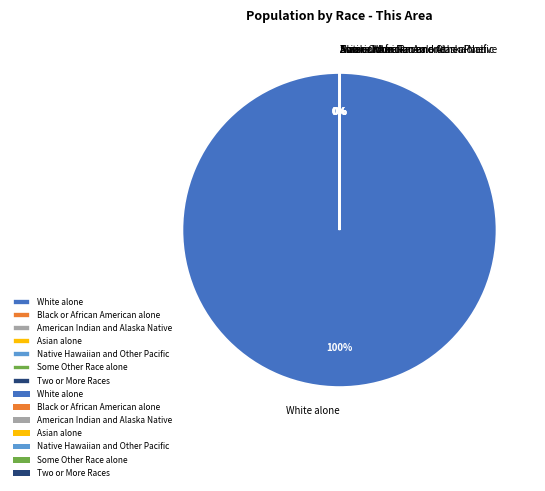

Is there any slice that represents more than half of the pie?

Yes